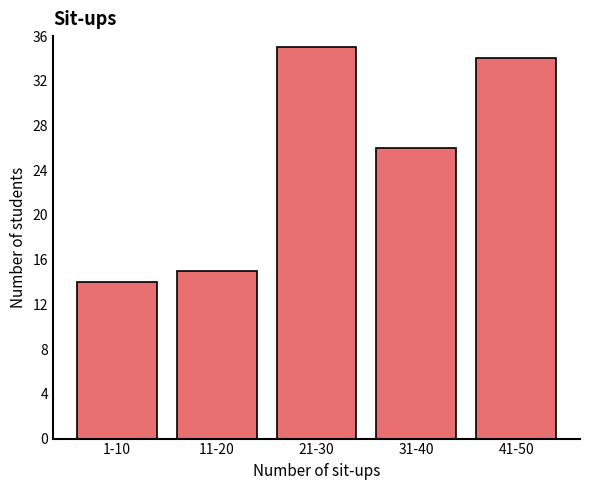

Reading right to left, what are all the values shown in this chart?

41-50=34	31-40=26	21-30=35	11-20=15	1-10=14